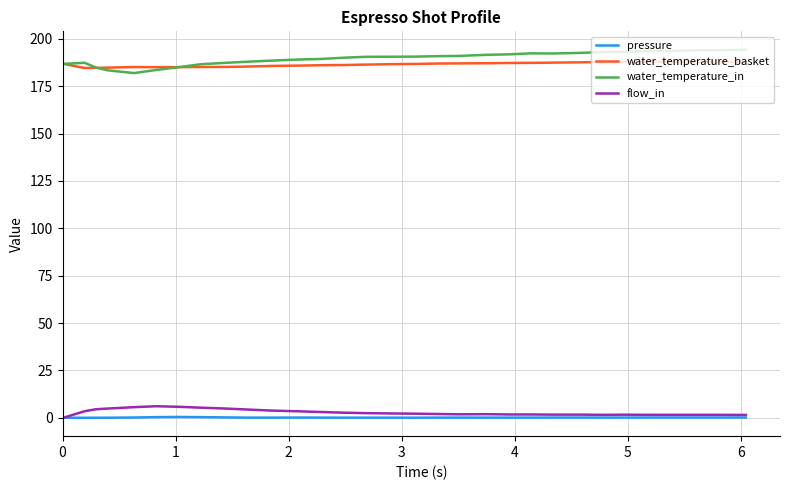

Which series has the largest total across all categories?

water_temperature_in